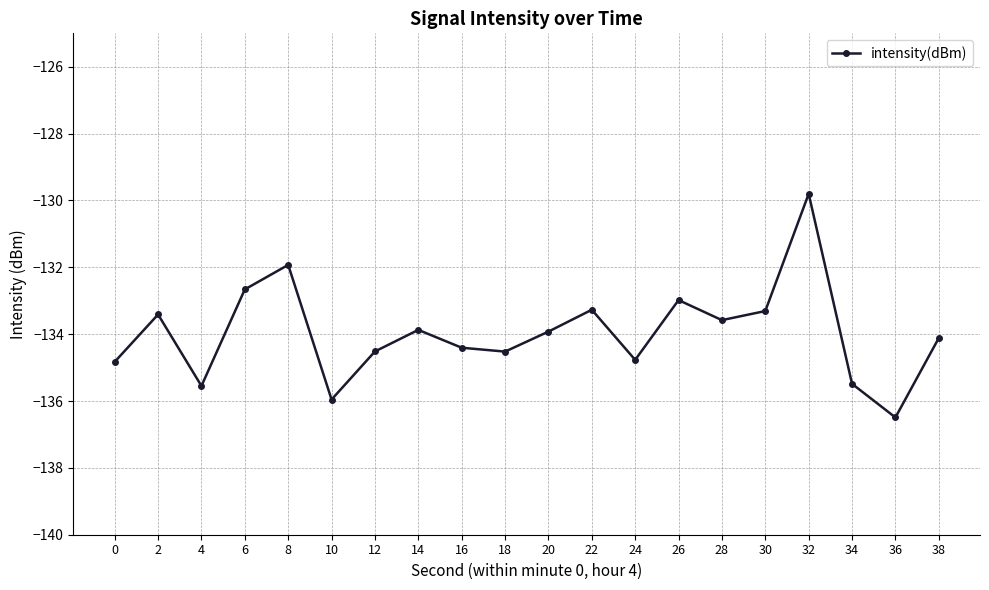

What is the difference between the values at 18 and 16?

0.1